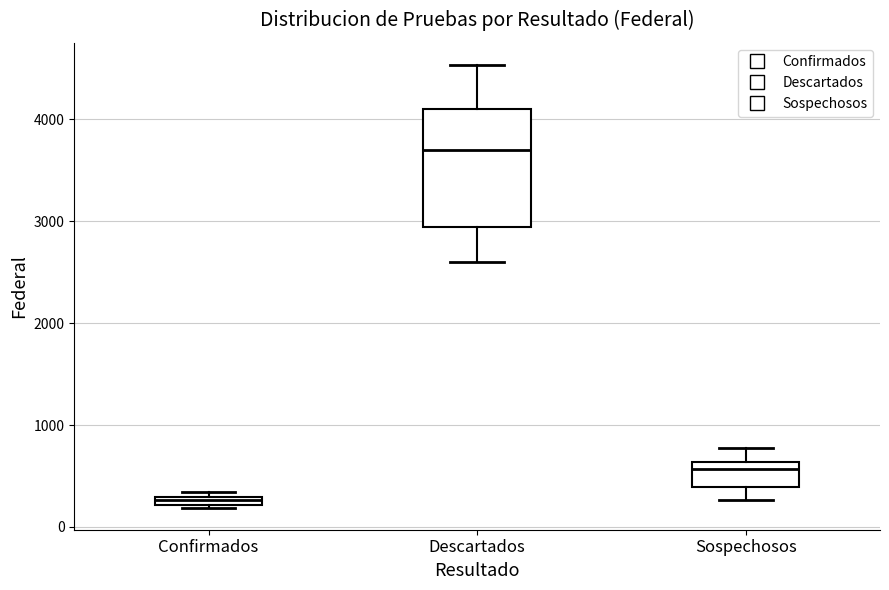

Where is the upper edge of the box for Sospechosos on the y-axis? The values are not printed on the chart, so give them approximately, as read against the axis.

600